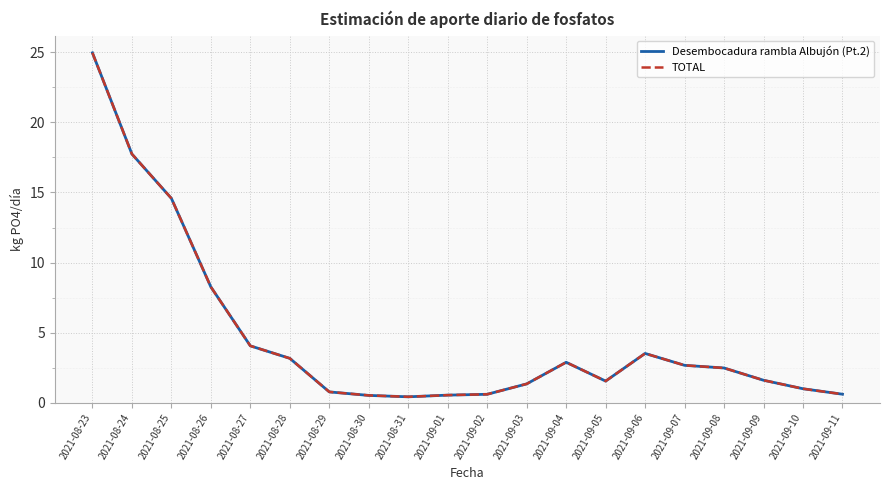

Does the chart have visible grid lines?

Yes